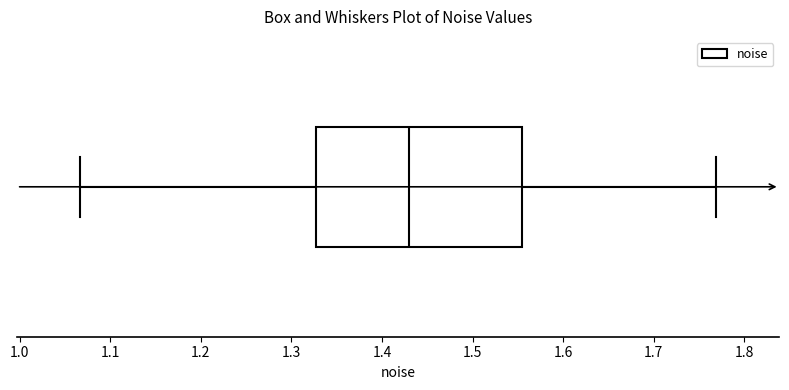

Read this box plot against the x-axis: the position of the median line, the range covered by the box, and the ends of both whiskers. The values are not printed on the chart, so give them approximately, as read against the axis.

median 1.43, box 1.33 to 1.55, whiskers 1.07 to 1.77